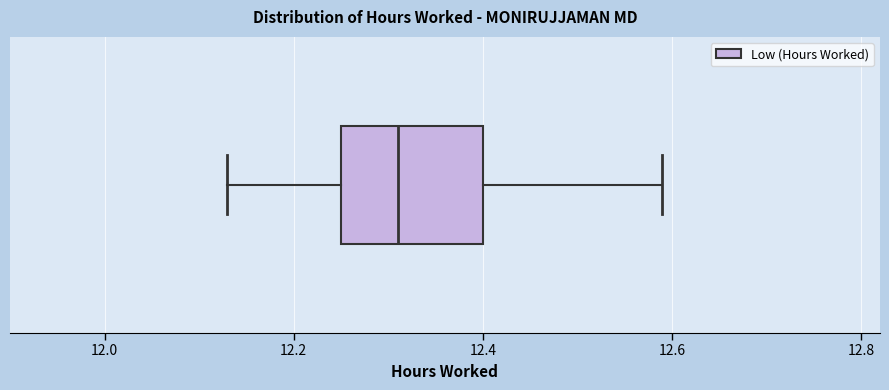

Read this box plot against the x-axis: the position of the median line, the range covered by the box, and the ends of both whiskers. The values are not printed on the chart, so give them approximately, as read against the axis.

median 12.32, box 12.26 to 12.40, whiskers 12.14 to 12.60